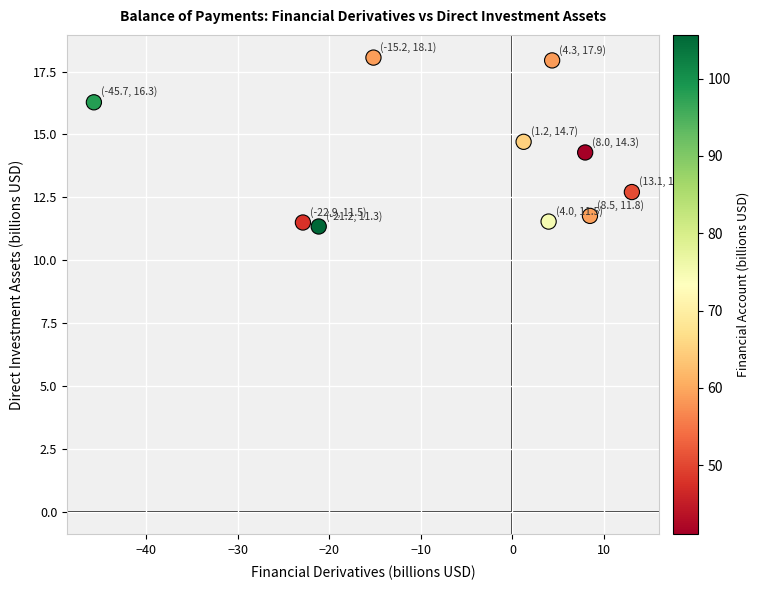

What is the range of Y values (max minus min)?

6.7